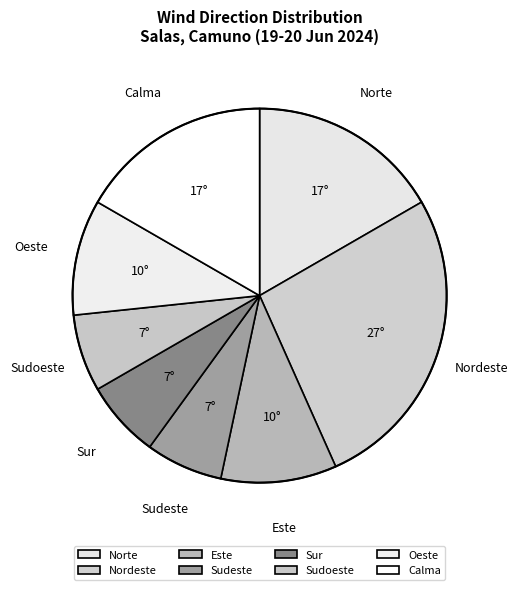

Does any single category account for the majority?

No